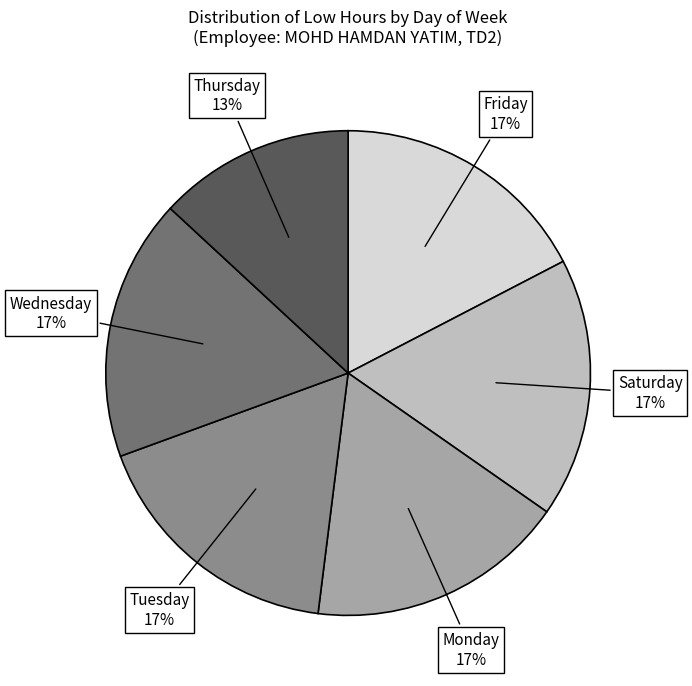

Which category has the smallest portion of the pie?

Thursday